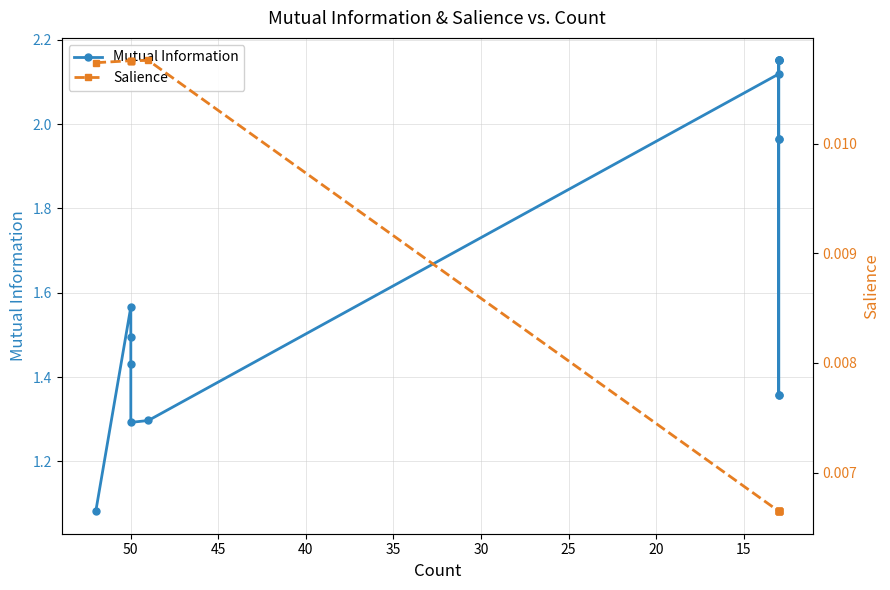

True or false: Salience and Mutual Information intersect in this chart.

False